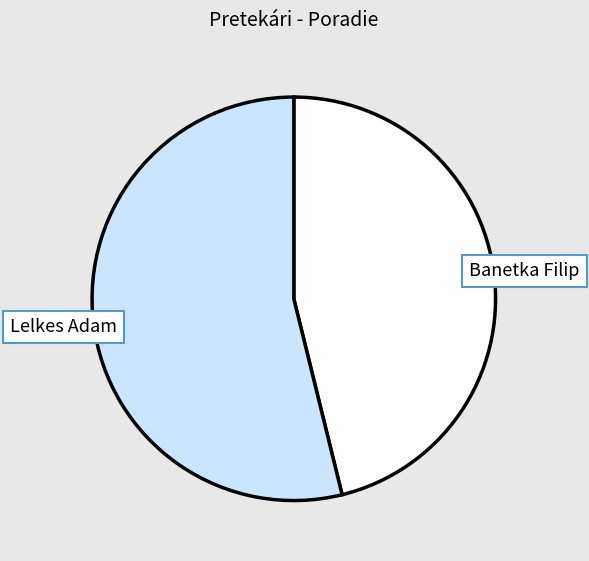

Is the sum of Banetka Filip and Lelkes Adam greater than half?

Yes